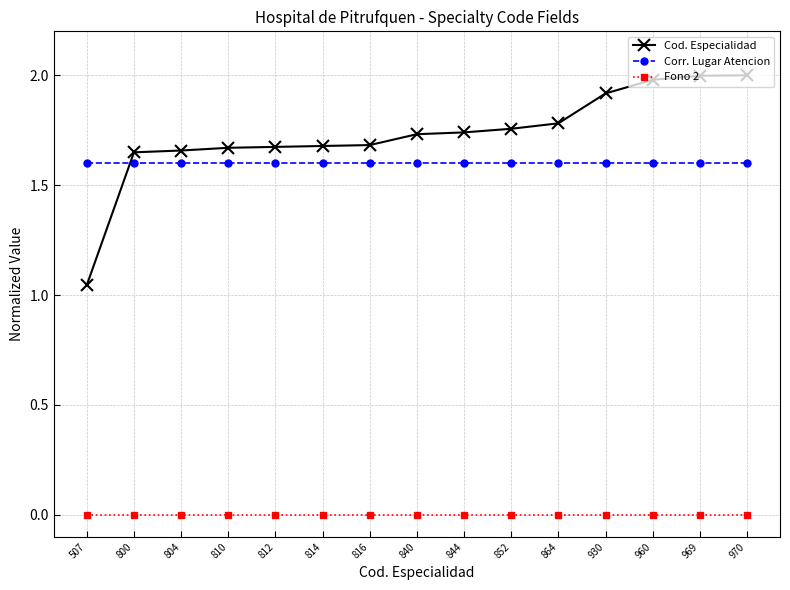

True or false: Cod. Especialidad and Fono 2 intersect in this chart.

False